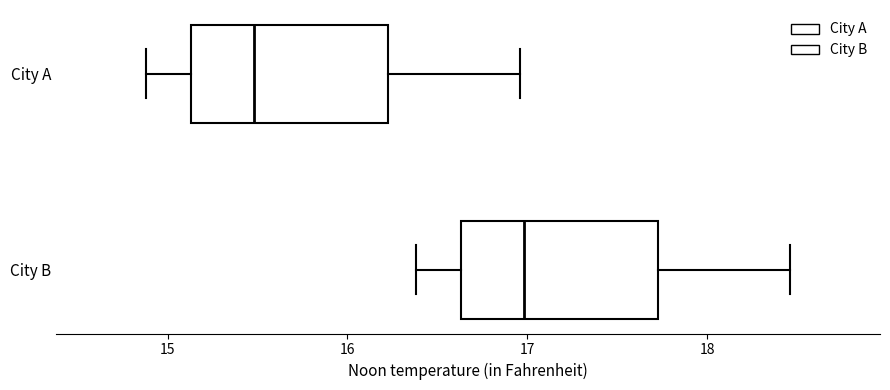

Which box's median line is the furthest to the right?

City B